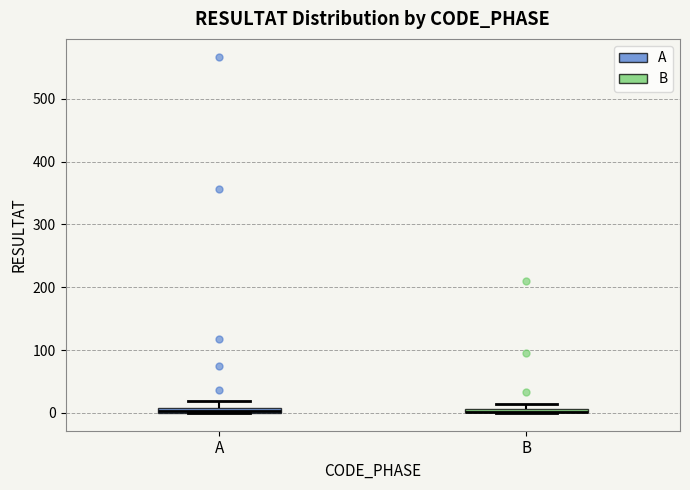

Where is the lower edge of the box for B on the y-axis? The values are not printed on the chart, so give them approximately, as read against the axis.

0